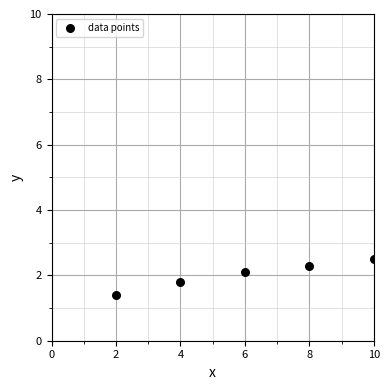

What Y value in the scatter plot is closest to 1?

1.4